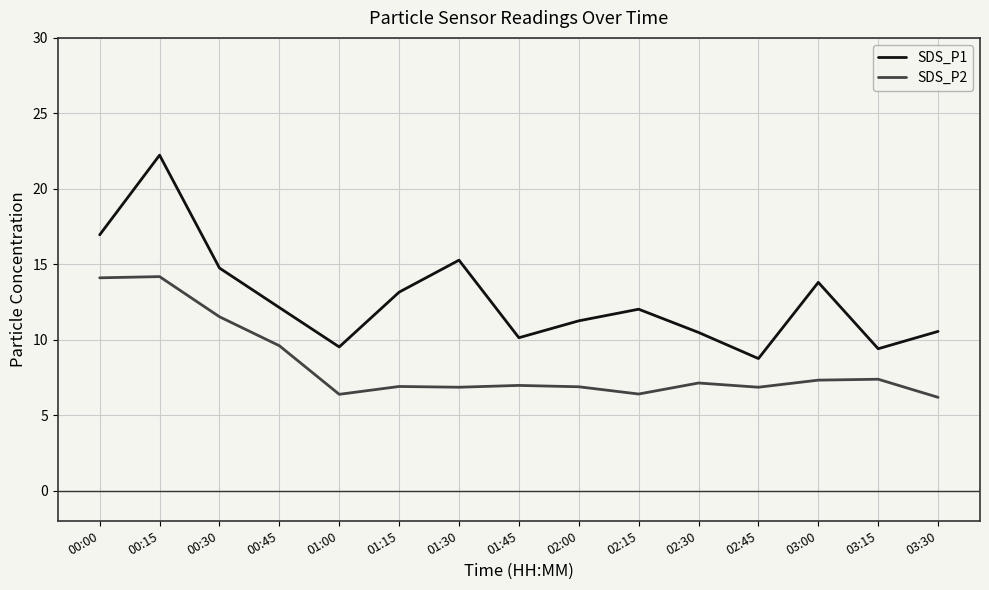

What is the average value of the SDS_P2 series?

8.3